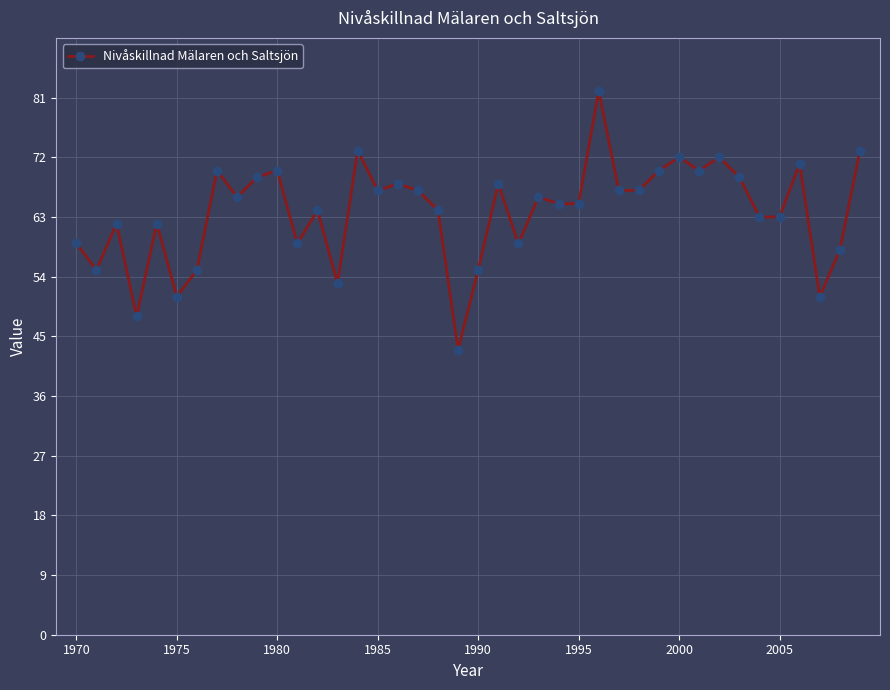

Count the number of categories in the chart.

40